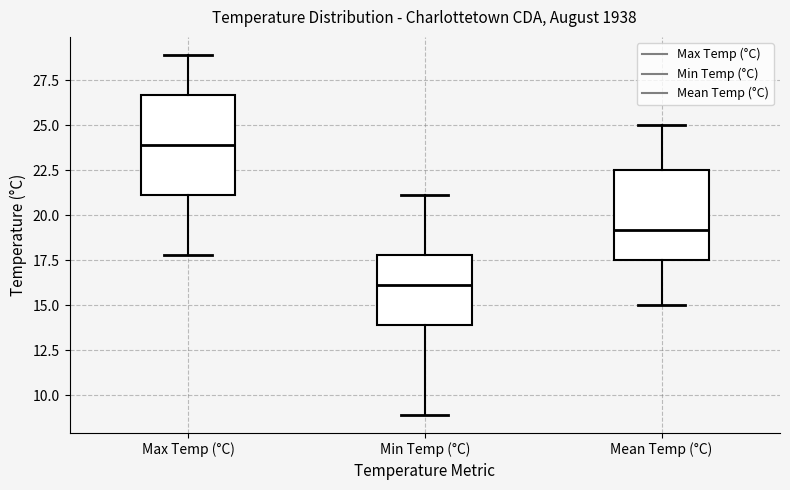

Which box's median line is the lowest?

Min Temp (°C)